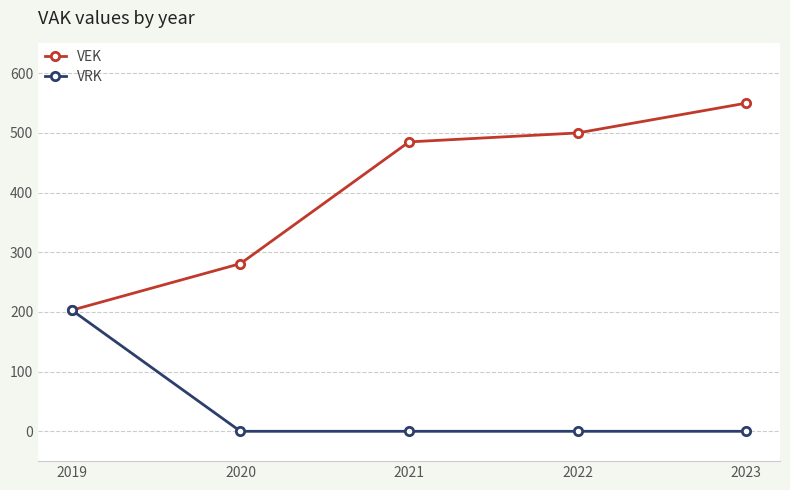

Which category has the lowest value in the VEK series?

2019